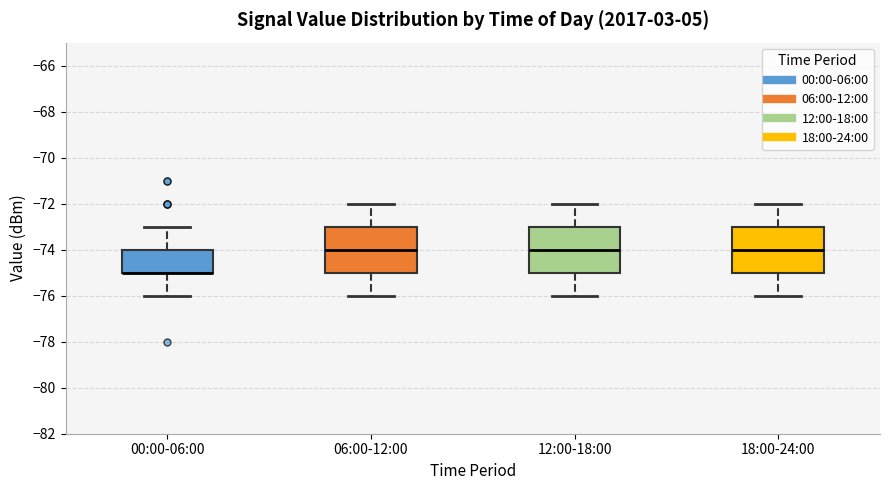

Where does the median line of the box for 18:00-24:00 sit on the y-axis? The values are not printed on the chart, so give them approximately, as read against the axis.

-74